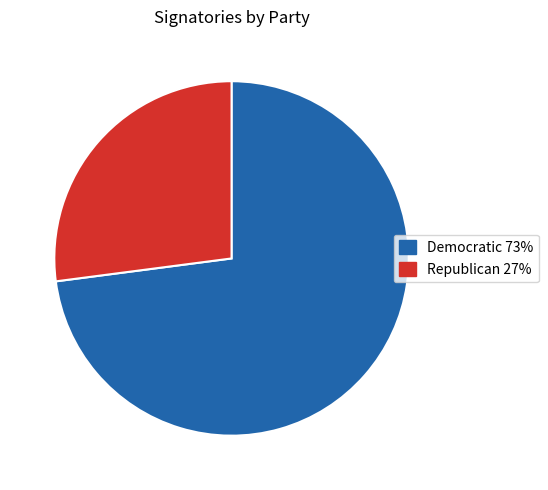

The Democratic slice represents 73% of the pie. True or false?

True